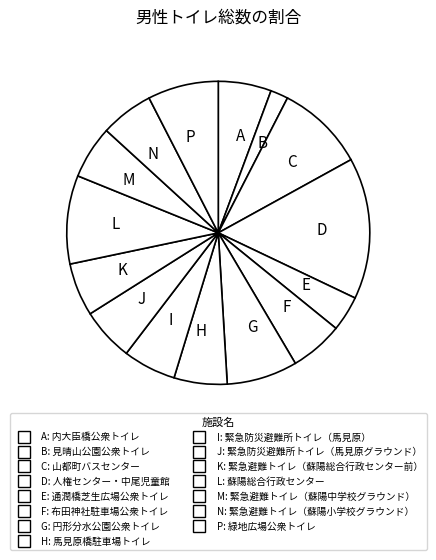

Is the sum of H and E greater than half?

No